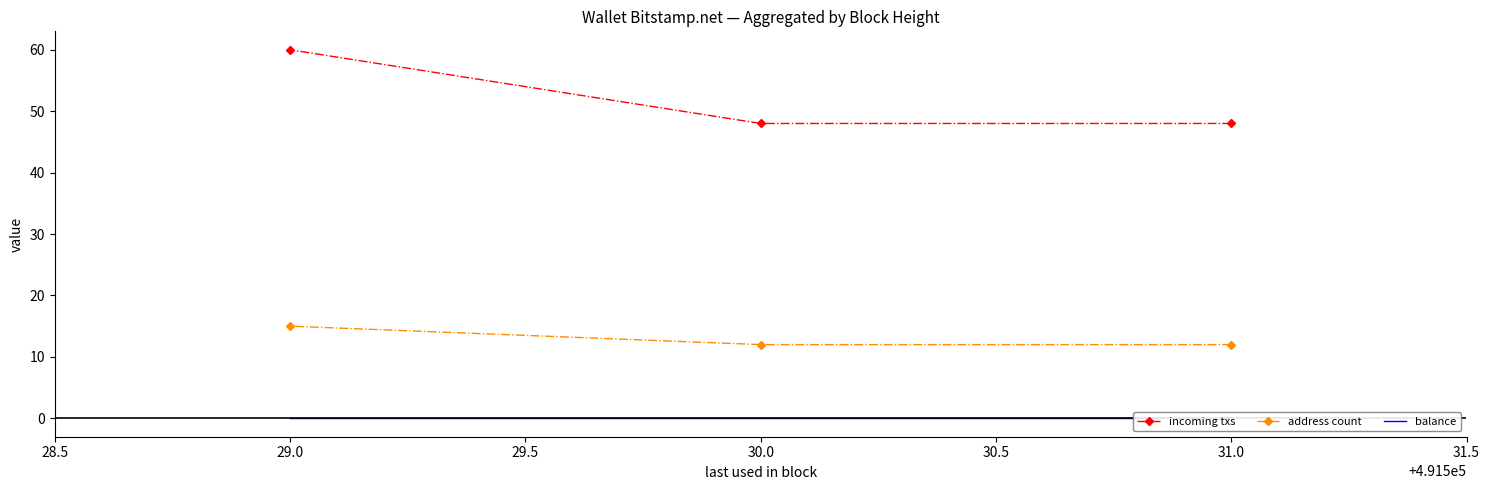

At which label does incoming txs reach its peak?

29.0